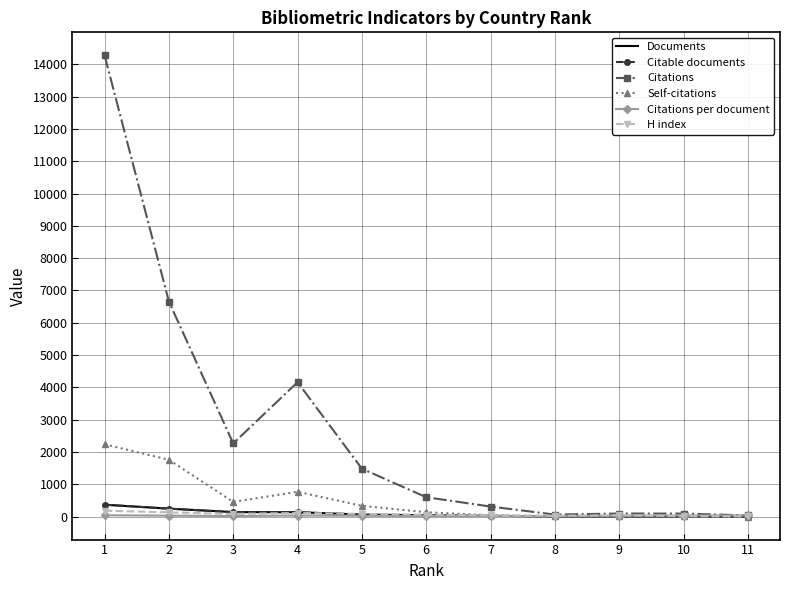

What is the average value of the Citations series?

2729.1